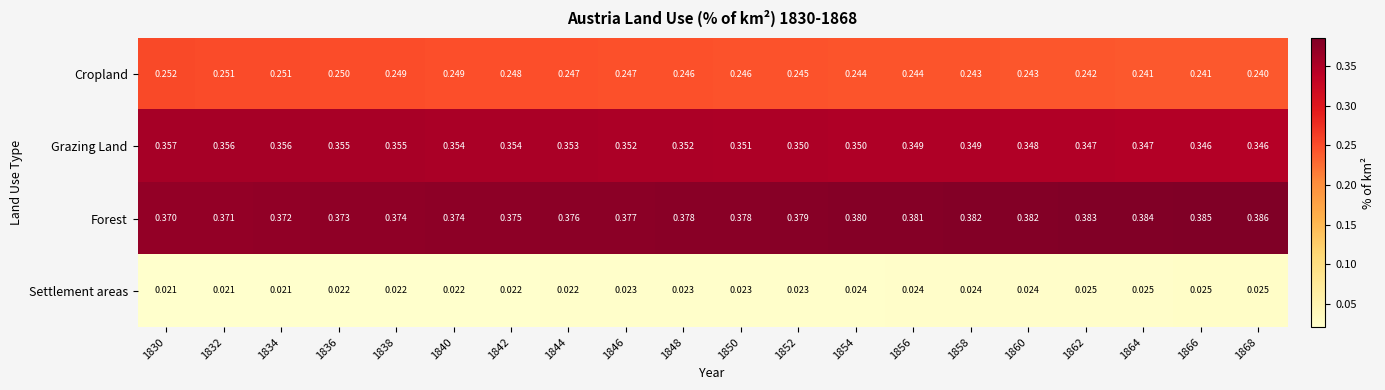

Rank the series by their maximum value, from lowest to highest.

Settlement areas, Cropland, Grazing Land, Forest